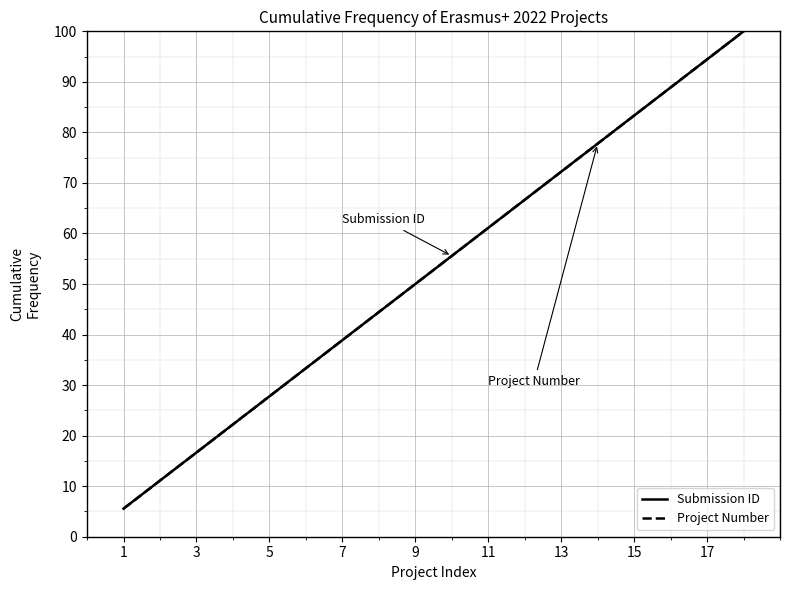

True or false: Project Number and Submission ID cross at least once.

False